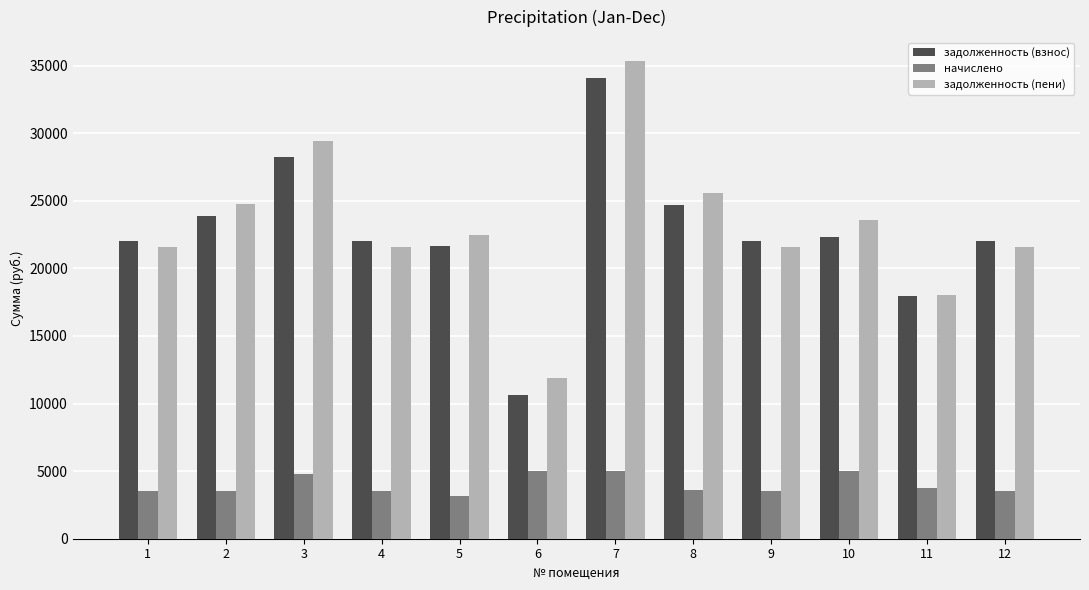

What is the difference between the задолженность (пени) values at 6 and 9?

9699.8